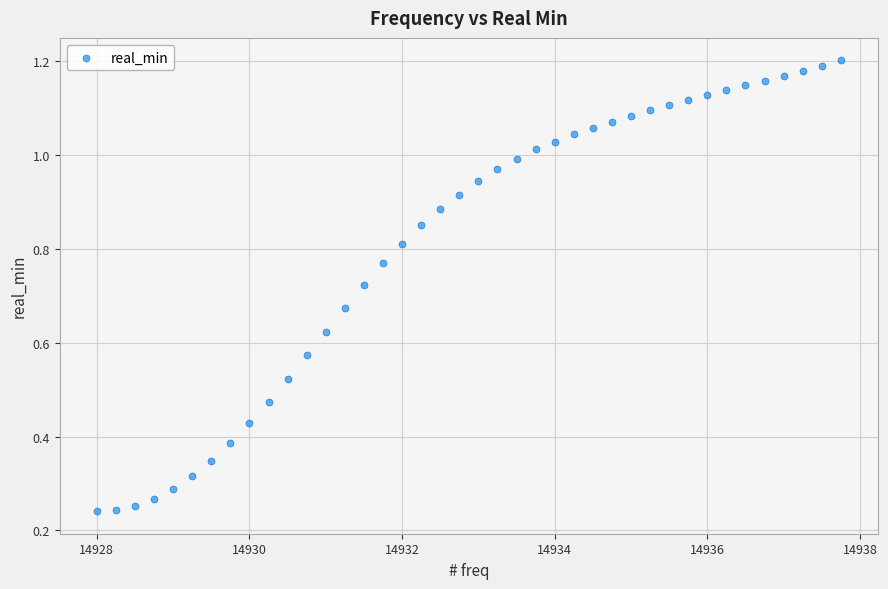

What is the range of X values (max minus min)?

9.8